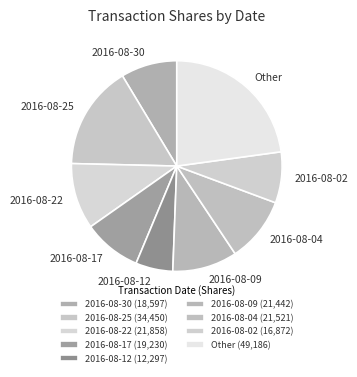

Do 2016-08-17 and 2016-08-22 together represent more than half of the pie?

No